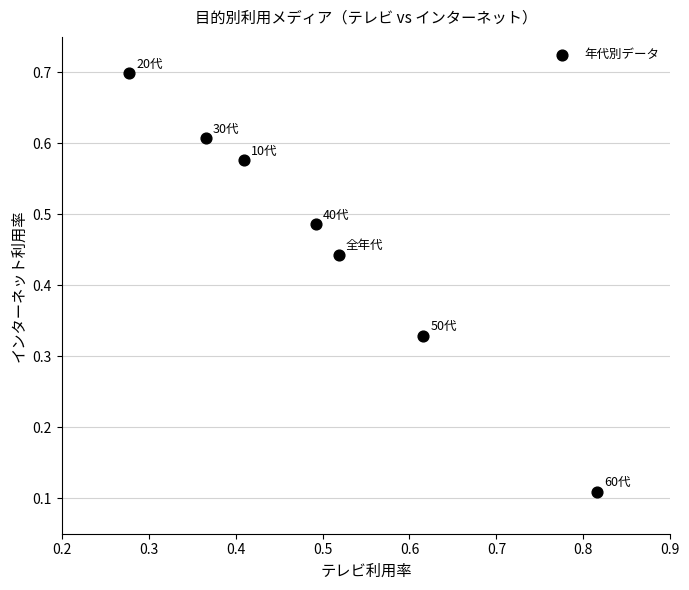

How many data points are displayed?

7